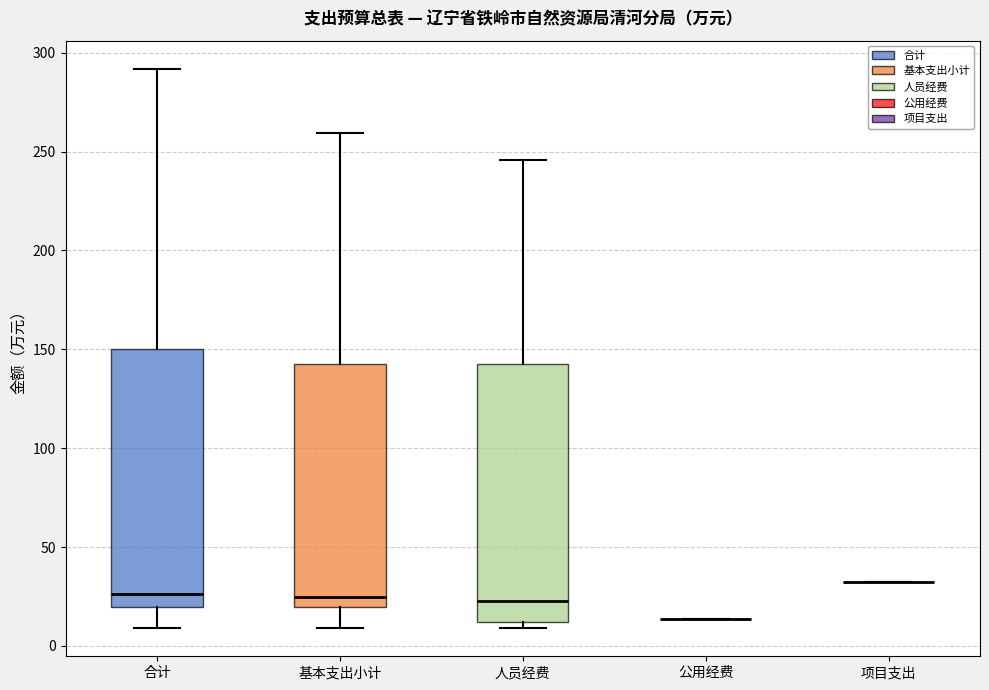

Reading left to right, read every box against the y-axis: the position of its median line, the range the box covers, and the ends of its whiskers. The values are not printed on the chart, so give them approximately, as read against the axis.

合计: median 25, box 20 to 150, whiskers 10 to 290
基本支出小计: median 25, box 20 to 145, whiskers 10 to 260
人员经费: median 25, box 10 to 145, whiskers 10 (just below the box's lower edge) to 245
公用经费: box collapsed to a line at 15, whiskers 15 to 15
项目支出: box collapsed to a line at 35, whiskers 35 to 35